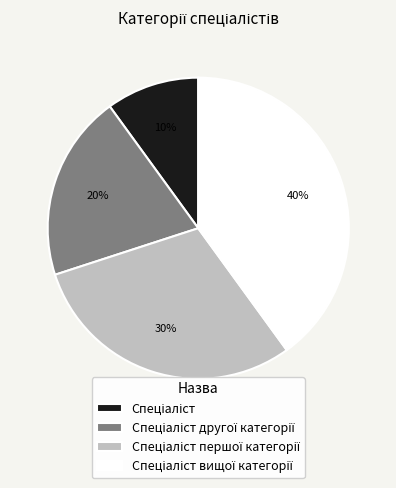

Is there any slice that represents more than half of the pie?

No